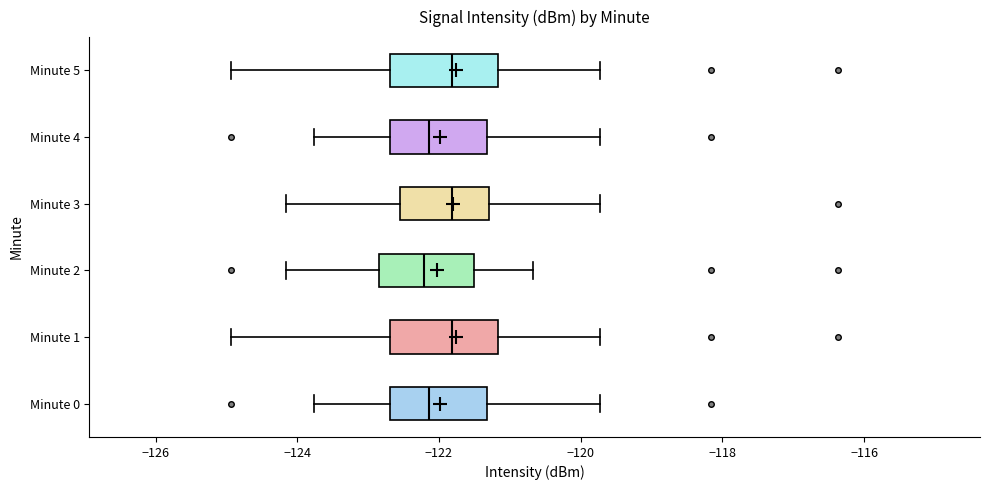

Reading bottom to top, transcribe this box plot: for each box, give where its median line is, the range the box spans, and where its two whiskers end, as read against the x-axis. The values are not printed on the chart, so give them approximately, as read against the axis.

Minute 0: median -122.2, box -122.6 to -121.4, whiskers -123.8 to -119.8
Minute 1: median -121.8, box -122.6 to -121.2, whiskers -125.0 to -119.8
Minute 2: median -122.2, box -122.8 to -121.6, whiskers -124.2 to -120.6
Minute 3: median -121.8, box -122.6 to -121.2, whiskers -124.2 to -119.8
Minute 4: median -122.2, box -122.6 to -121.4, whiskers -123.8 to -119.8
Minute 5: median -121.8, box -122.6 to -121.2, whiskers -125.0 to -119.8